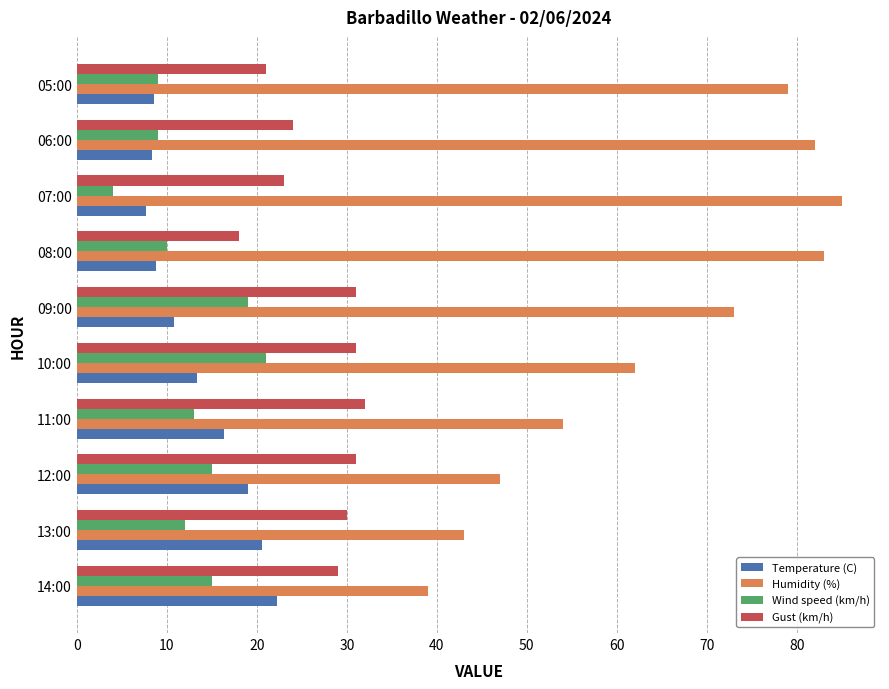

Is the value of Wind speed (km/h) at 14:00 greater than the value of Humidity (%) at 06:00?

No